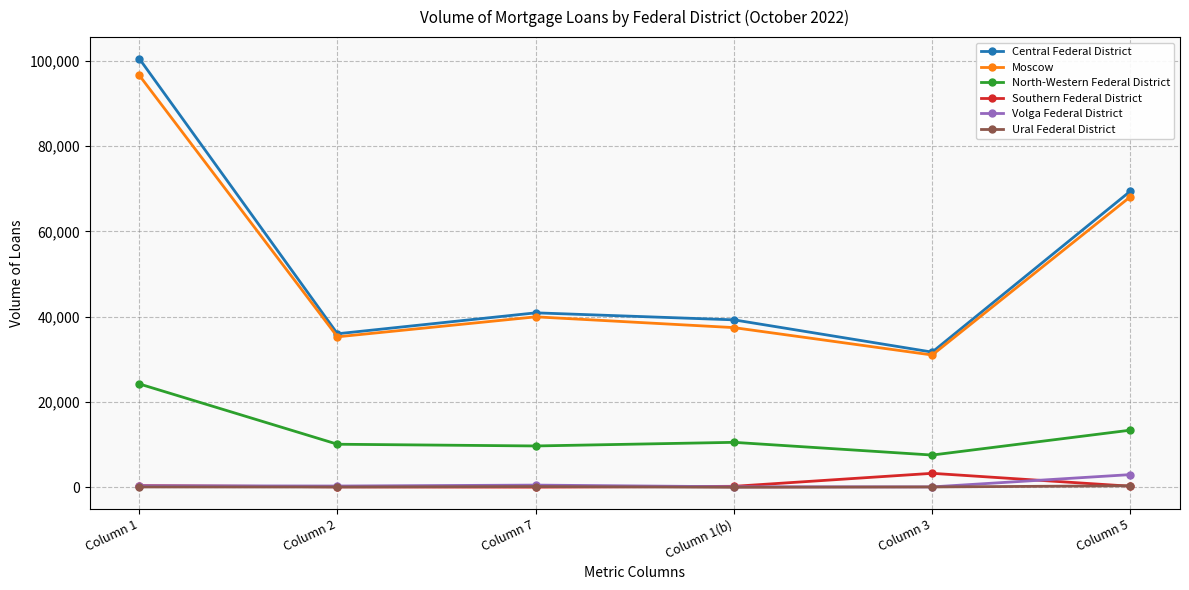

Which series changed the most between Column 1 and Column 7?

Central Federal District